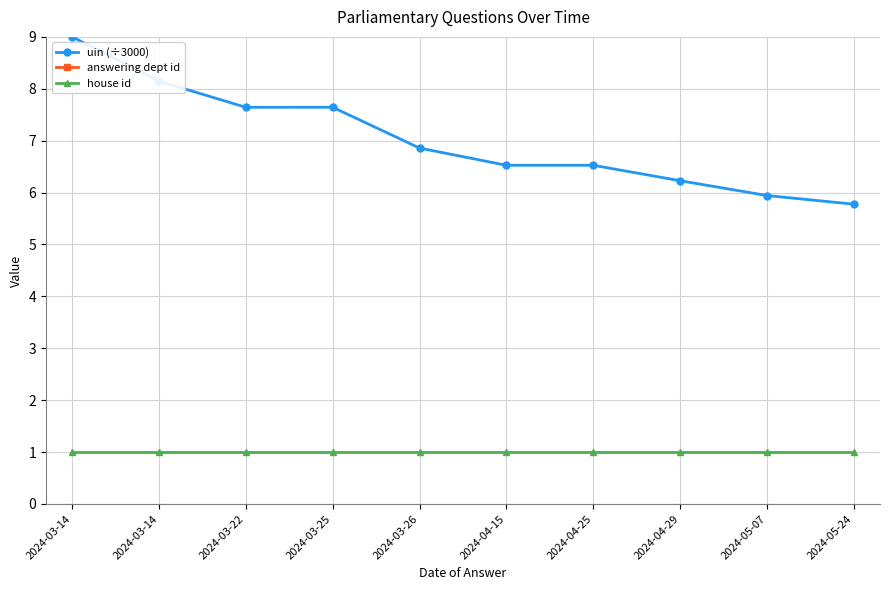

Reading left to right, extract all data points from this chart.

uin (÷3000): 9.0	8.1	7.6	7.6	6.9	6.5	6.5	6.2	5.9	5.8
answering dept id: 208.0	208.0	208.0	208.0	208.0	208.0	208.0	208.0	208.0	208.0
house id: 1.0	1.0	1.0	1.0	1.0	1.0	1.0	1.0	1.0	1.0